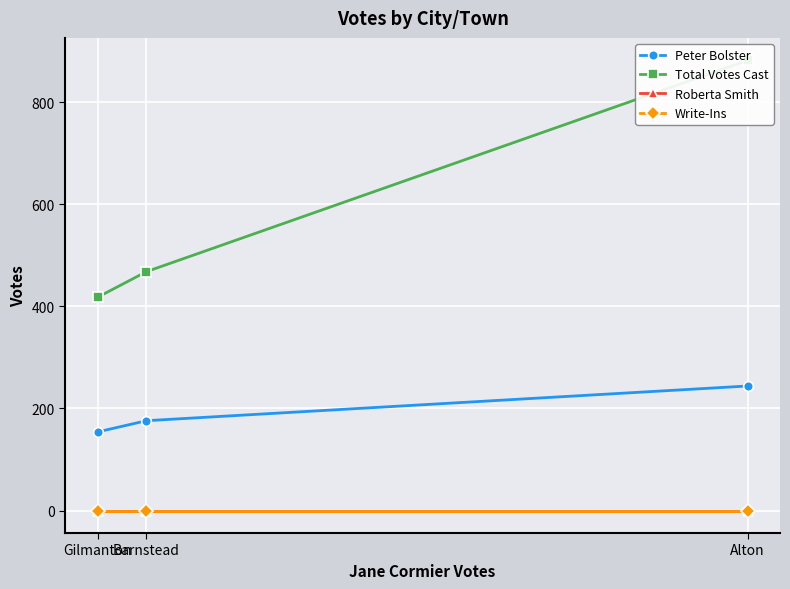

At which category is the sum across all series the highest?

Alton